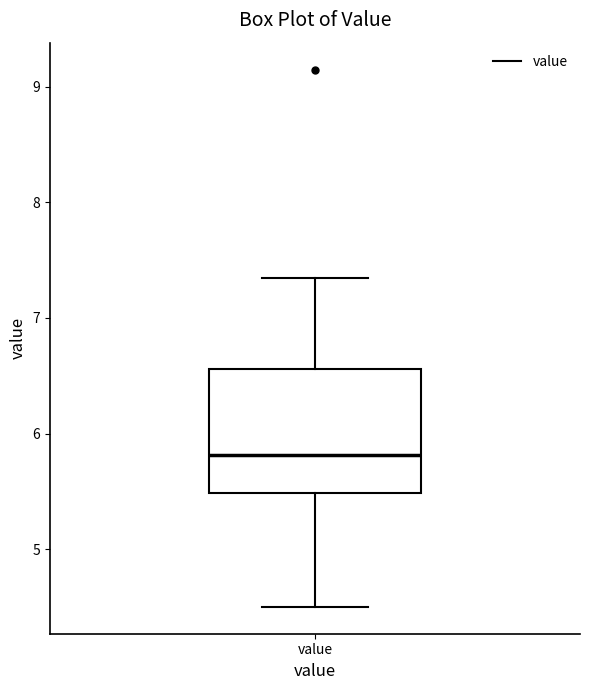

Read this box plot against the y-axis: the position of the median line, the range covered by the box, and the ends of both whiskers. The values are not printed on the chart, so give them approximately, as read against the axis.

median 5.8, box 5.5 to 6.6, whiskers 4.5 to 7.4